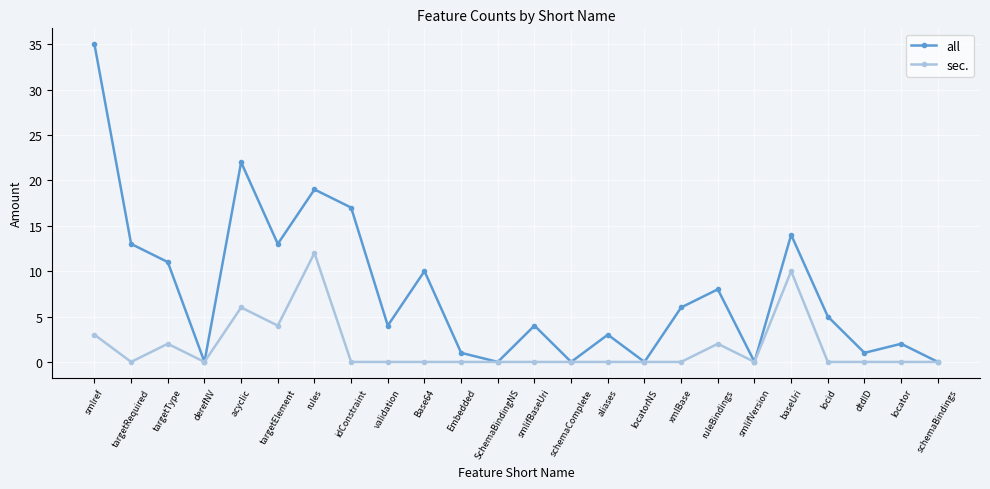

In all, how many points are higher than both neighbors (excluding endpoints)?

8